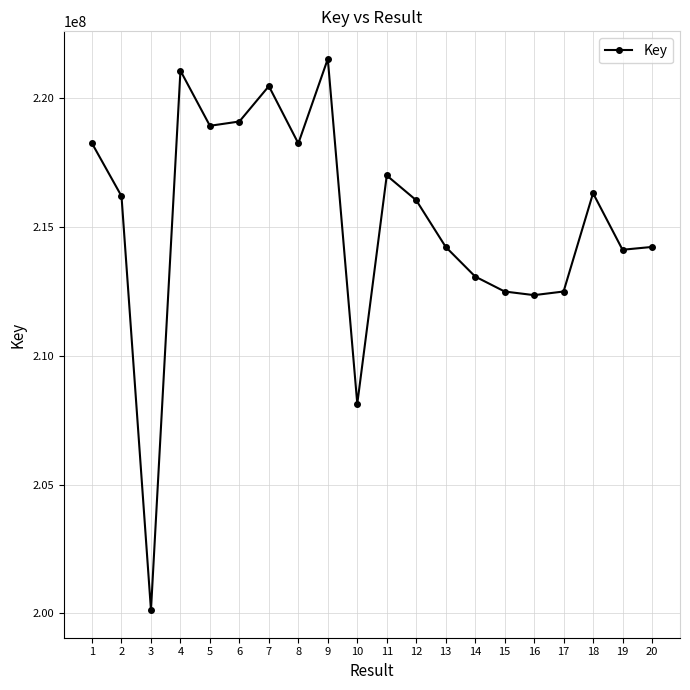

Is it true that the value at 17 is 212494295?

True